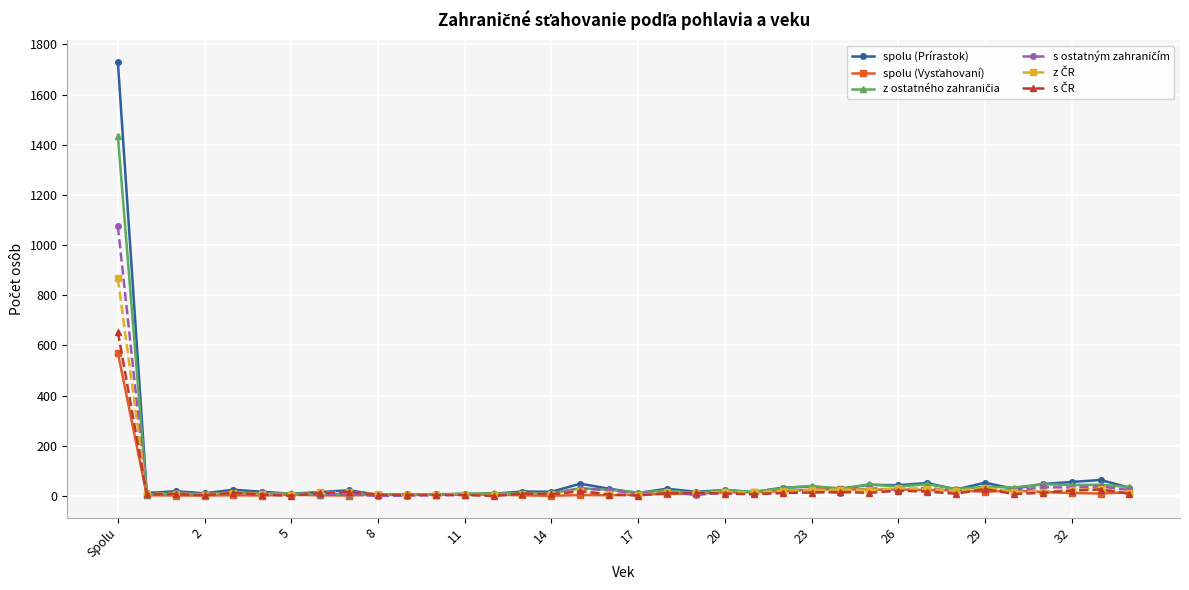

How many distinct data groups are displayed?

6